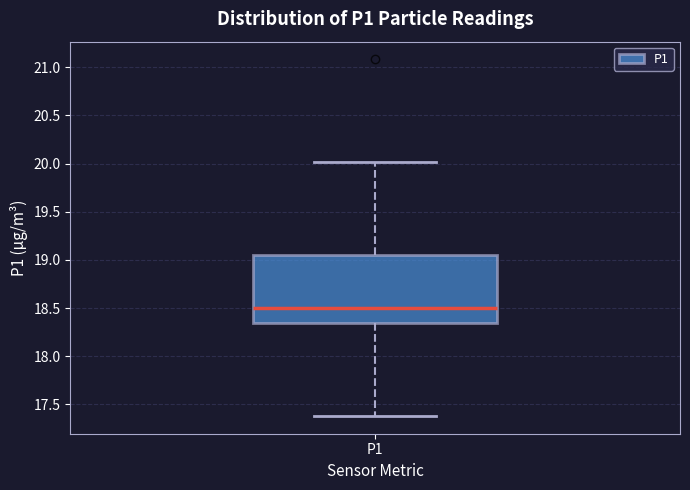

Transcribe this box plot: give where the median line is, the range the box spans, and where the two whiskers end, as read against the y-axis. The values are not printed on the chart, so give them approximately, as read against the axis.

median 18.50, box 18.35 to 19.05, whiskers 17.40 to 20.00